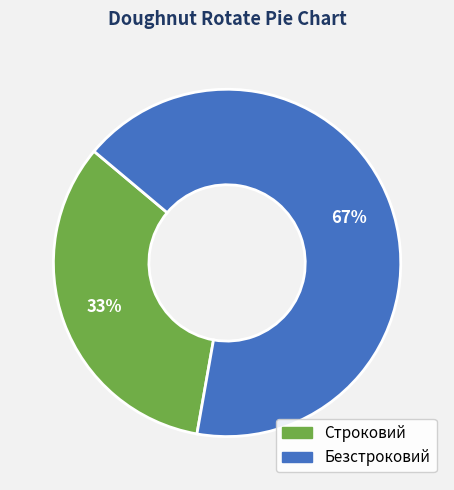

Which has a higher value, Строковий or Безстроковий?

Безстроковий